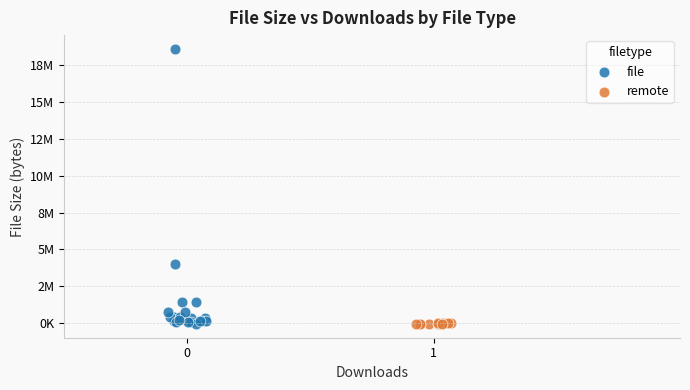

What are all the series names shown in the legend?

file, remote